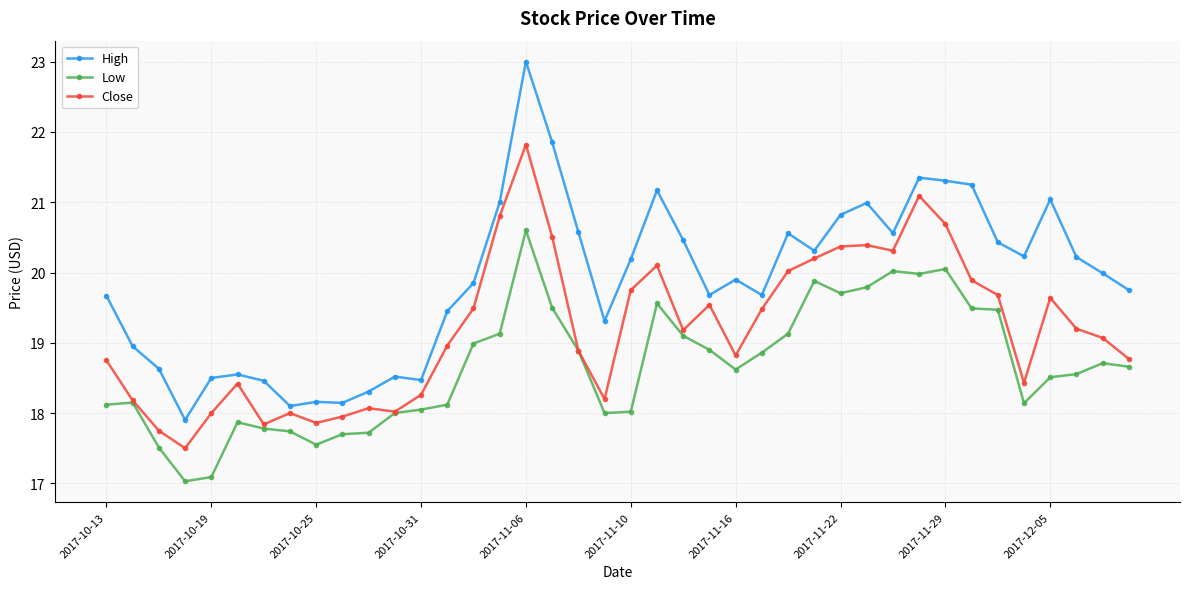

How many series are shown in this chart?

3